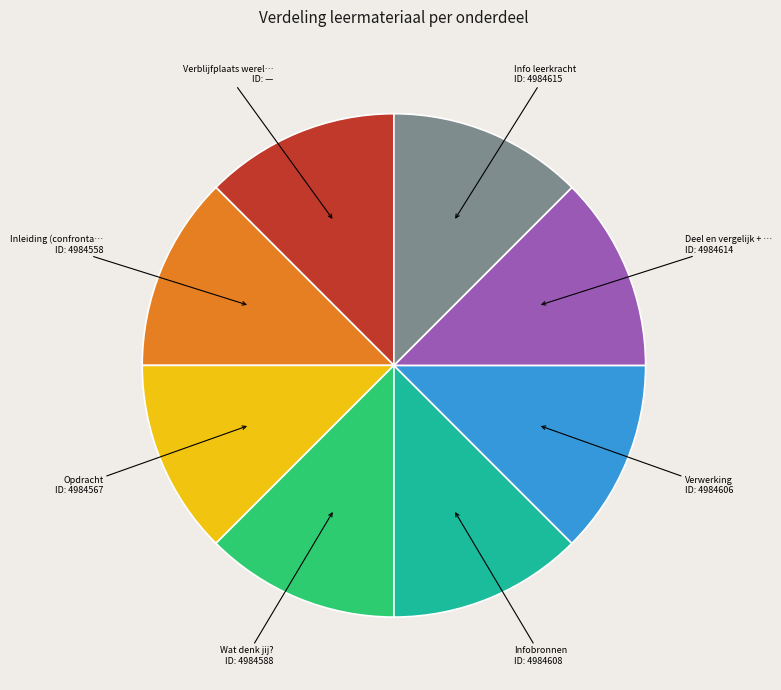

Is there a majority slice in this chart?

No